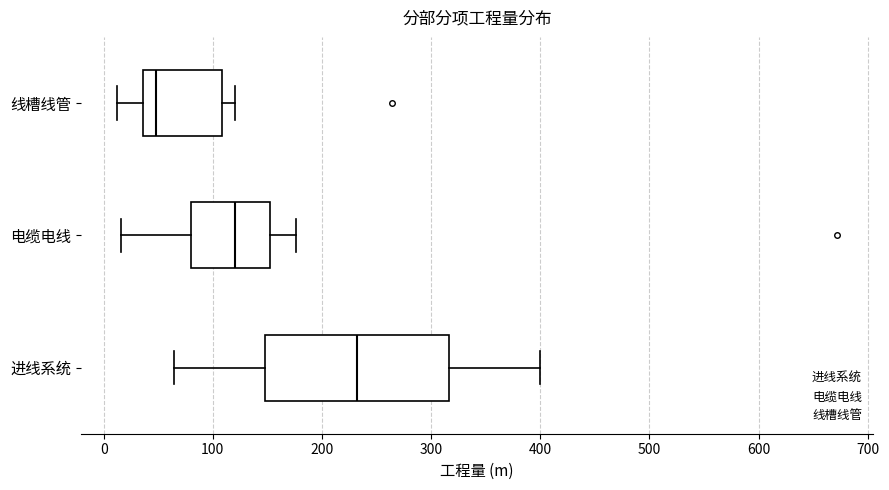

Reading bottom to top, transcribe this box plot: for each box, give where its median line is, the range the box spans, and where its two whiskers end, as read against the x-axis. The values are not printed on the chart, so give them approximately, as read against the axis.

进线系统: median 230, box 150 to 320, whiskers 60 to 400
电缆电线: median 120, box 80 to 150, whiskers 20 to 180
线槽线管: median 50, box 40 to 110, whiskers 10 to 120